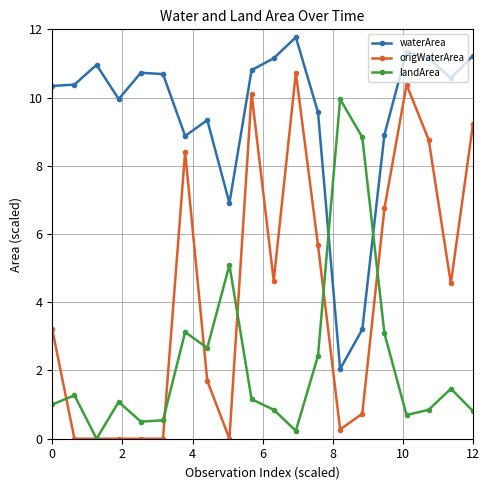

True or false: waterArea and origWaterArea intersect in this chart.

False